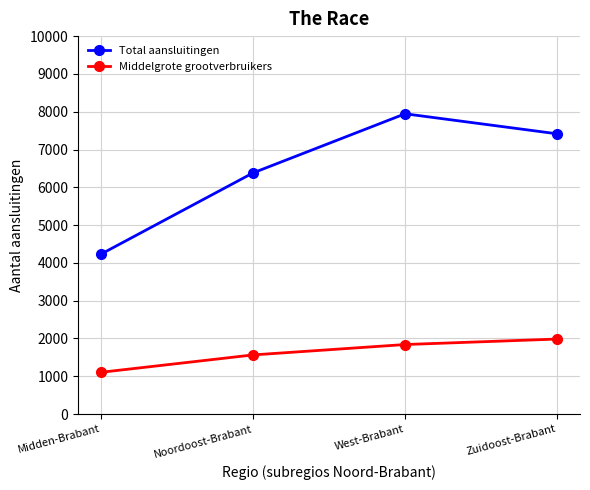

True or false: Total aansluitingen and Middelgrote grootverbruikers intersect in this chart.

False